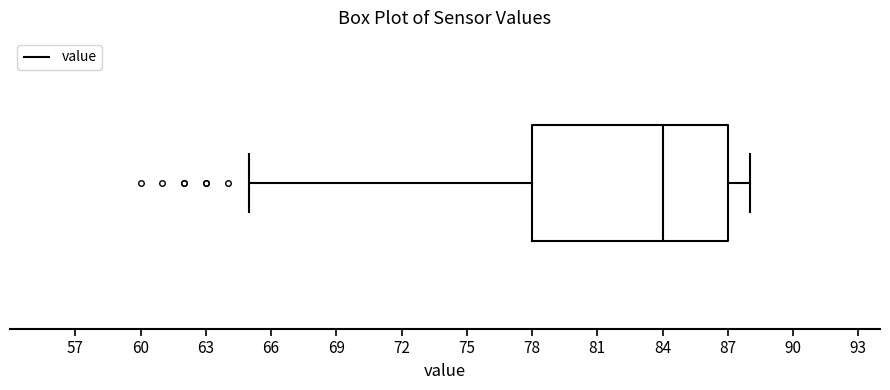

Where does the left whisker of the box end on the x-axis? The values are not printed on the chart, so give them approximately, as read against the axis.

65